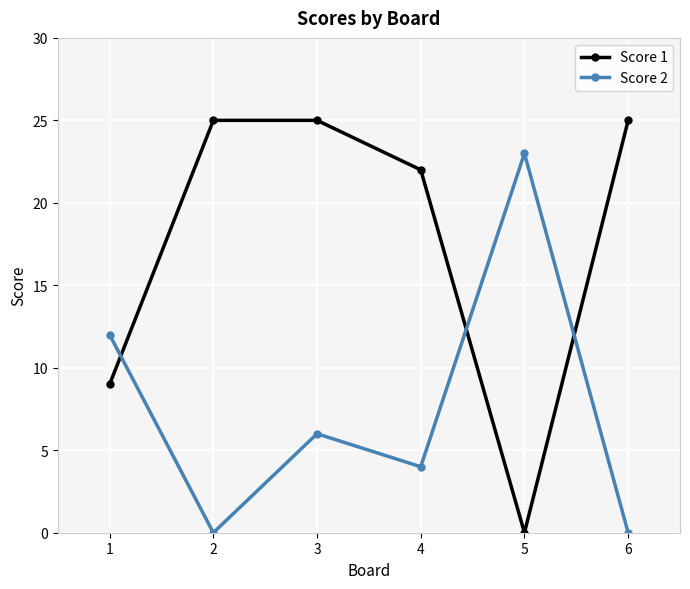

Reading right to left, list all the values displayed in this chart.

Score 1: 25	0	22	25	25	9
Score 2: 0	23	4	6	0	12